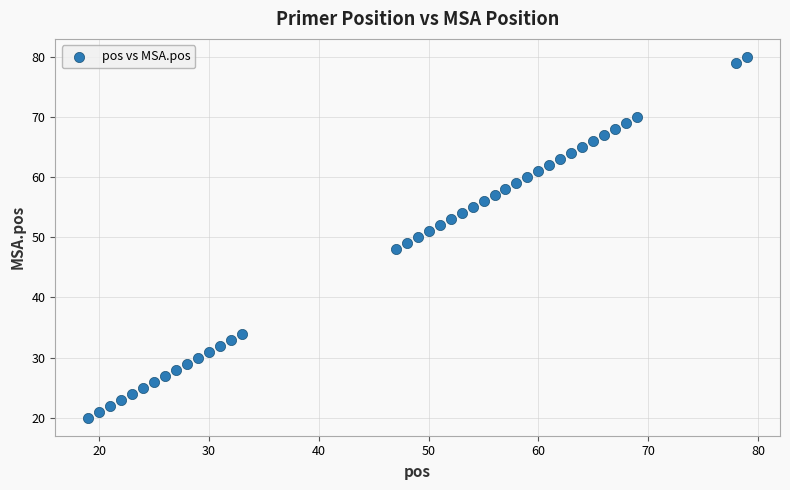

What is the range of X values (max minus min)?

60